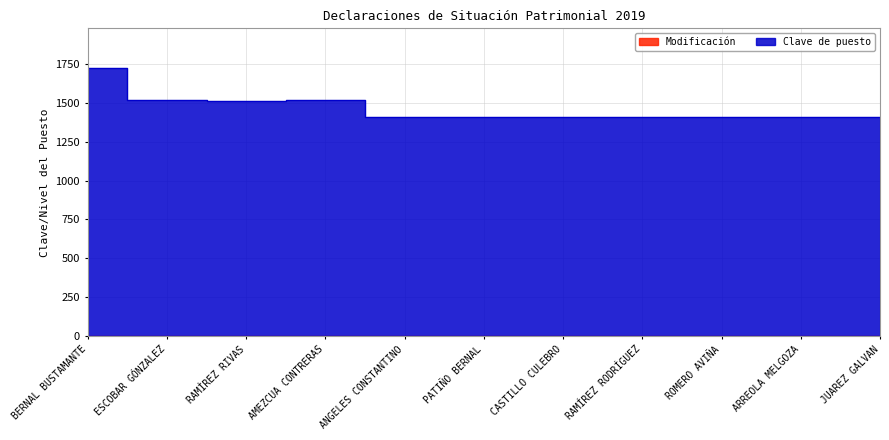

Reading left to right, transcribe all the data shown in this chart.

BERNAL BUSTAMANTE=1720	ESCOBAR GÓNZALEZ=1517	RAMÌREZ RIVAS=1512	AMEZCUA CONTRERAS=1517	ANGELES CONSTANTINO=1411	PATIÑO BERNAL=1411	CASTILLO CULEBRO=1411	RAMÍREZ RODRÍGUEZ=1411	ROMERO AVIÑA=1411	ARREOLA MELGOZA=1411	JUAREZ GALVAN=1411